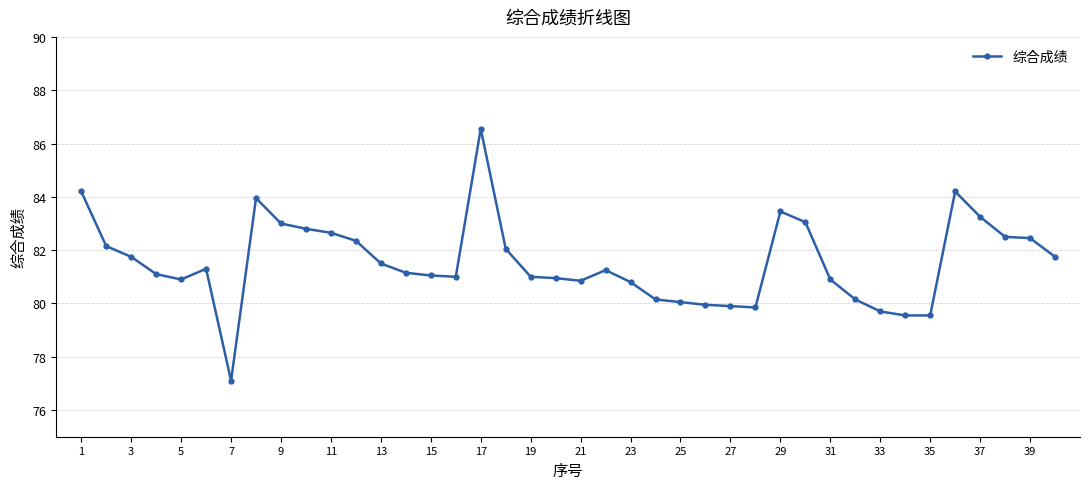

What is the difference between the second highest and second lowest values?

4.7